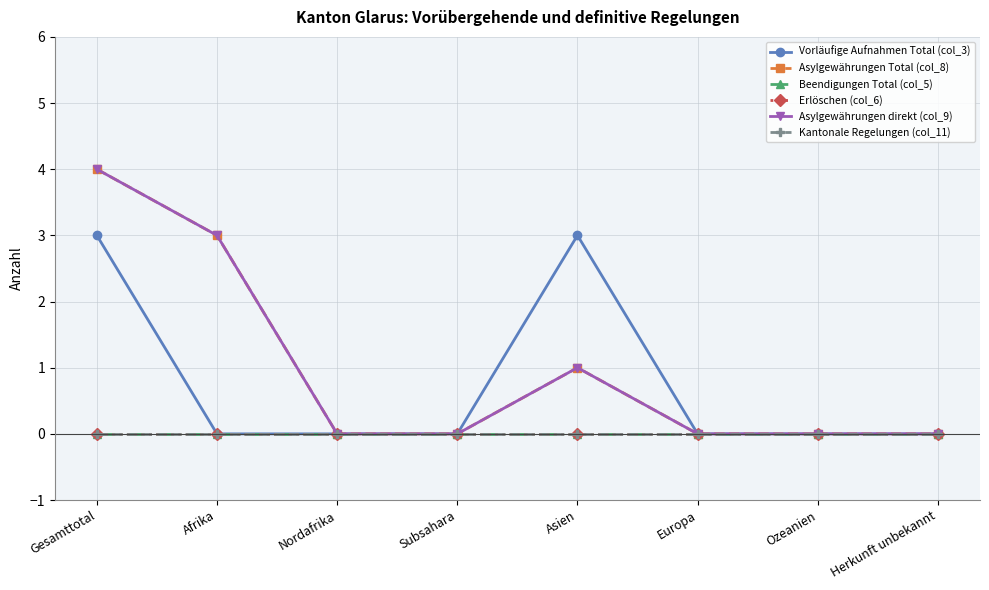

Rank the series by their maximum value, from lowest to highest.

Beendigungen Total (col_5), Erlöschen (col_6), Kantonale Regelungen (col_11), Vorläufige Aufnahmen Total (col_3), Asylgewährungen Total (col_8), Asylgewährungen direkt (col_9)